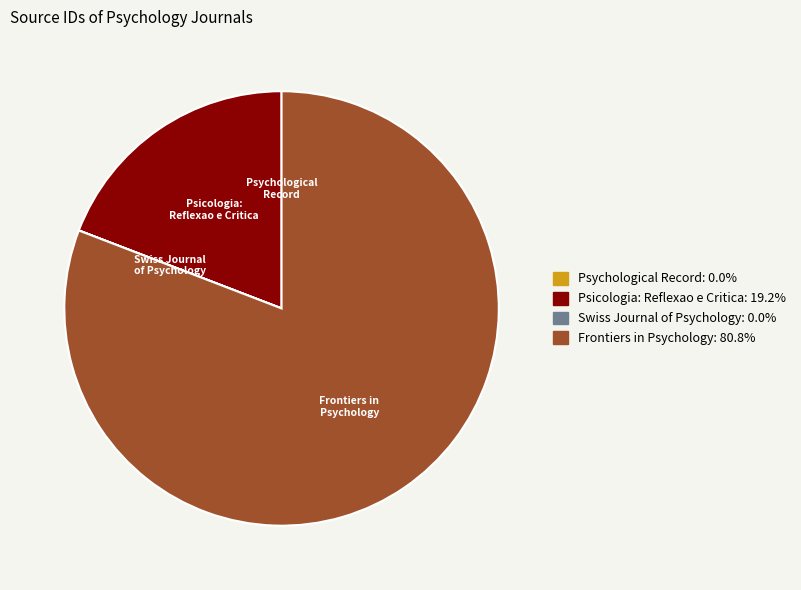

Which slice is the largest?

Frontiers in Psychology